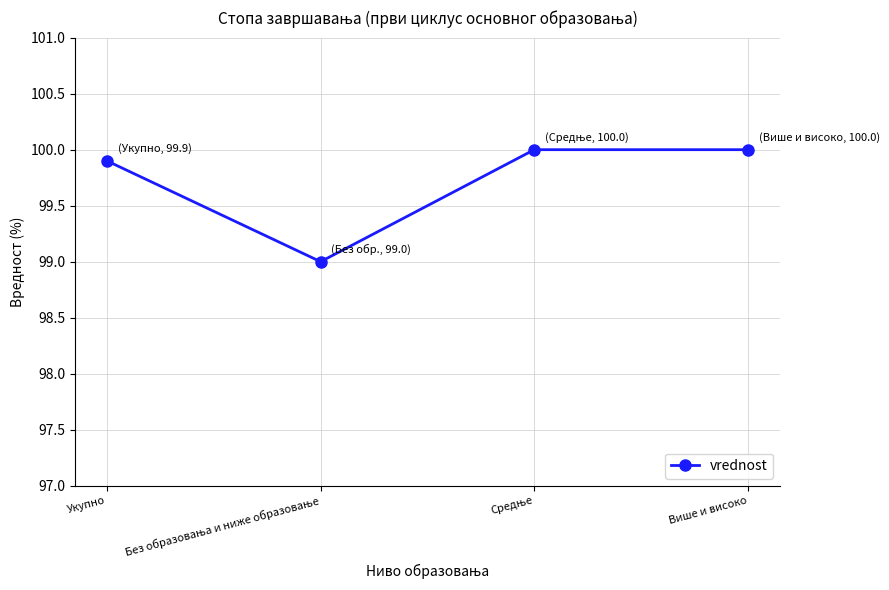

How many data points are less than 100?

2